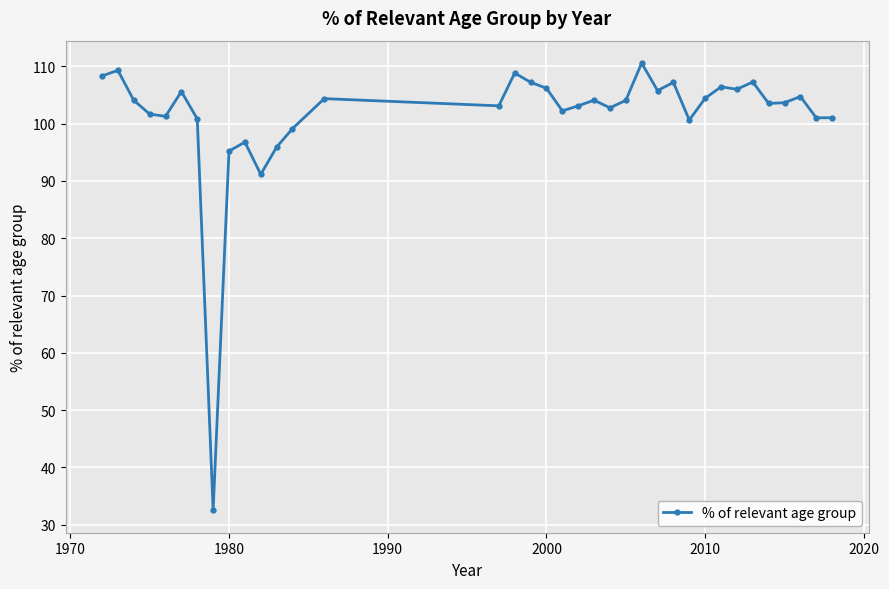

What is the smallest value displayed?

32.5